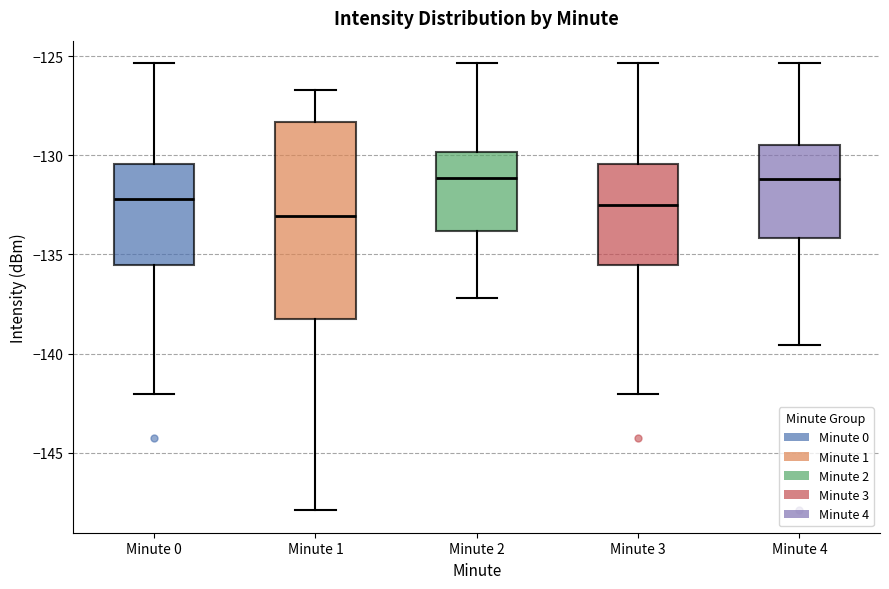

Reading left to right, transcribe this box plot: for each box, give where its median line is, the range the box spans, and where its two whiskers end, as read against the y-axis. The values are not printed on the chart, so give them approximately, as read against the axis.

Minute 0: median -132.0, box -135.5 to -130.5, whiskers -142.0 to -125.5
Minute 1: median -133.0, box -138.0 to -128.5, whiskers -148.0 to -126.5
Minute 2: median -131.0, box -134.0 to -130.0, whiskers -137.0 to -125.5
Minute 3: median -132.5, box -135.5 to -130.5, whiskers -142.0 to -125.5
Minute 4: median -131.0, box -134.0 to -129.5, whiskers -139.5 to -125.5